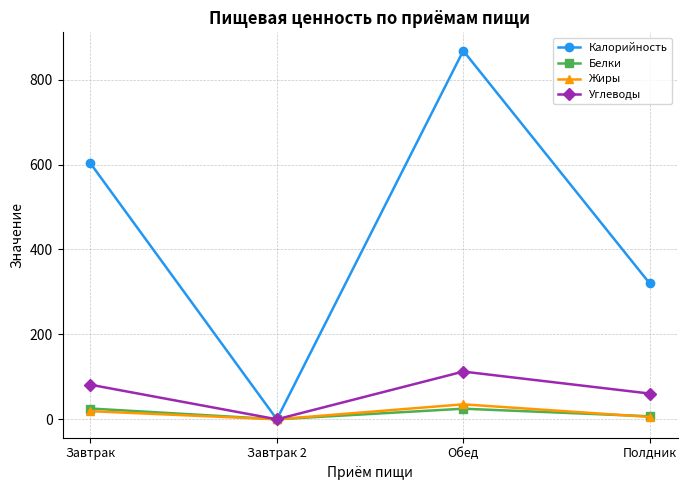

Which series changed the most between Завтрак 2 and Полдник?

Калорийность